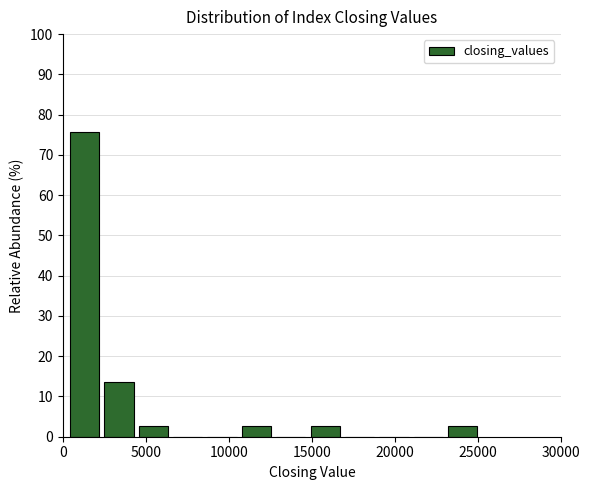

What is the height of the bar covering 500 to 2500 on the x-axis? Neither the bar edges nor the heights are printed on the chart, so give them approximately, as read against the axes.

76